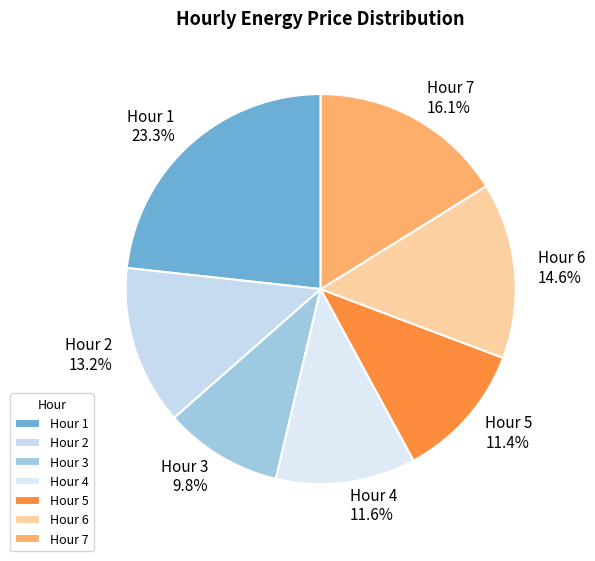

Which has a higher value, Hour 5 or Hour 1?

Hour 1